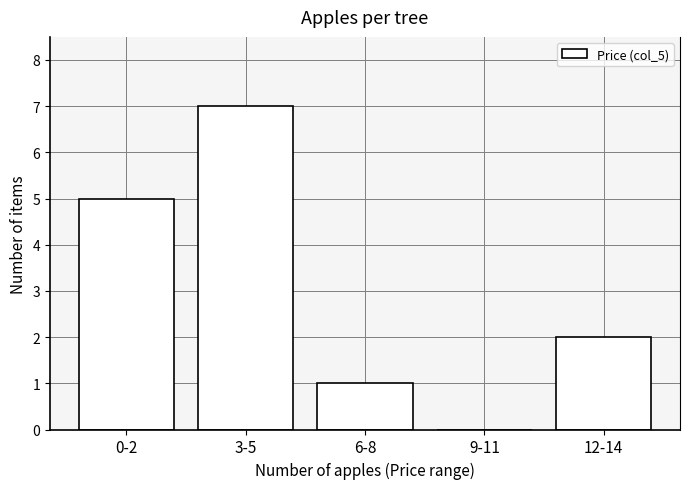

Reading left to right, extract all data points from this chart.

0-2=5	3-5=7	6-8=1	9-11=0	12-14=2